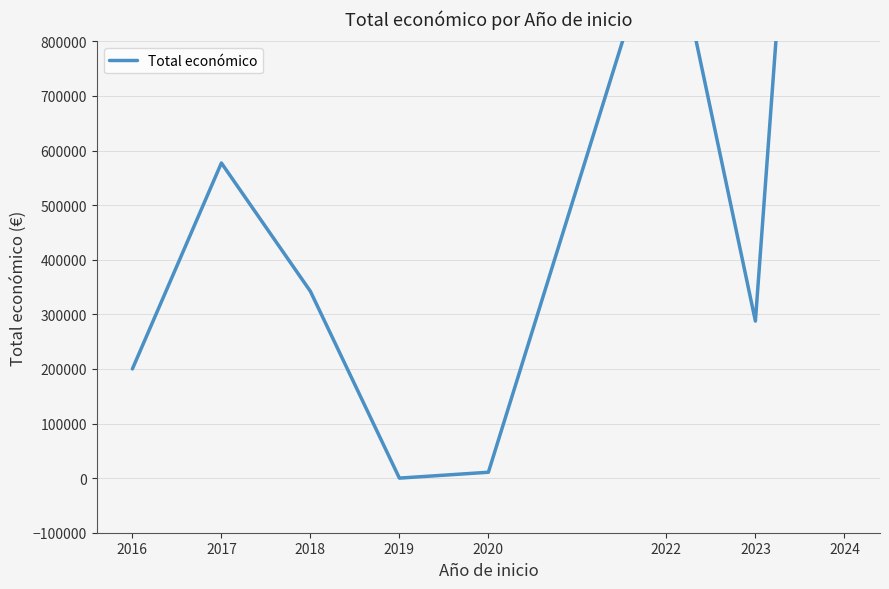

What is the maximum value shown in the chart?

2512718